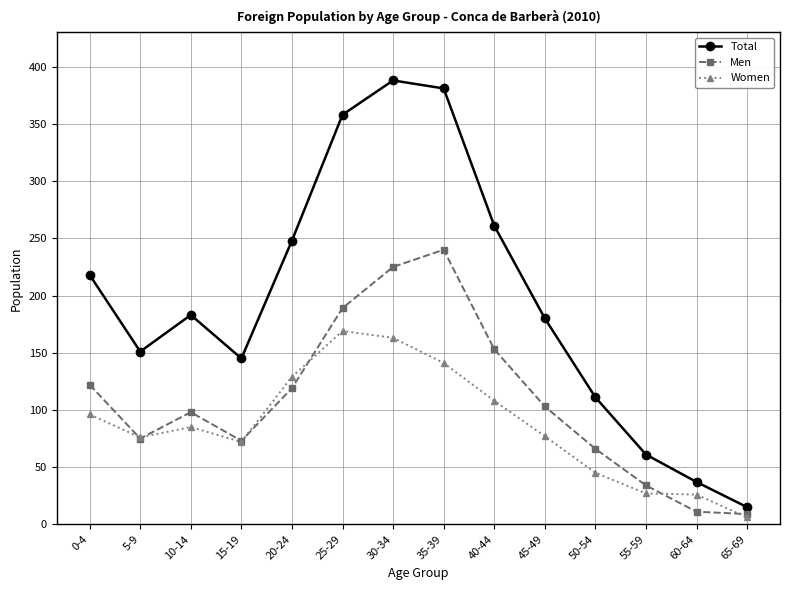

True or false: Women has more than 1 interior local peaks.

True